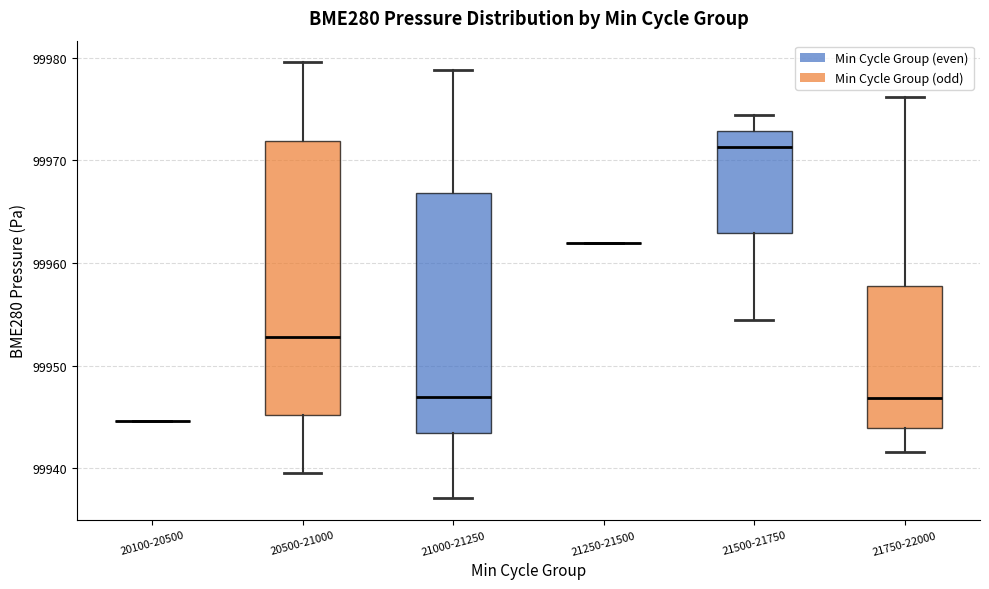

Where is the upper edge of the box for 21750-22000 on the y-axis? The values are not printed on the chart, so give them approximately, as read against the axis.

99958